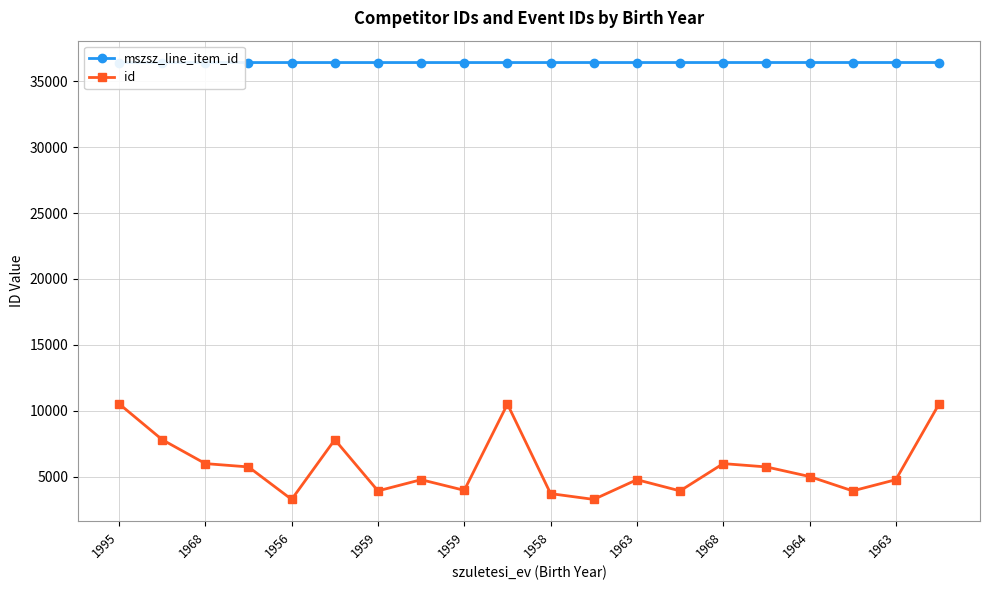

Rank the series by their average value, from lowest to highest.

id, mszsz_line_item_id